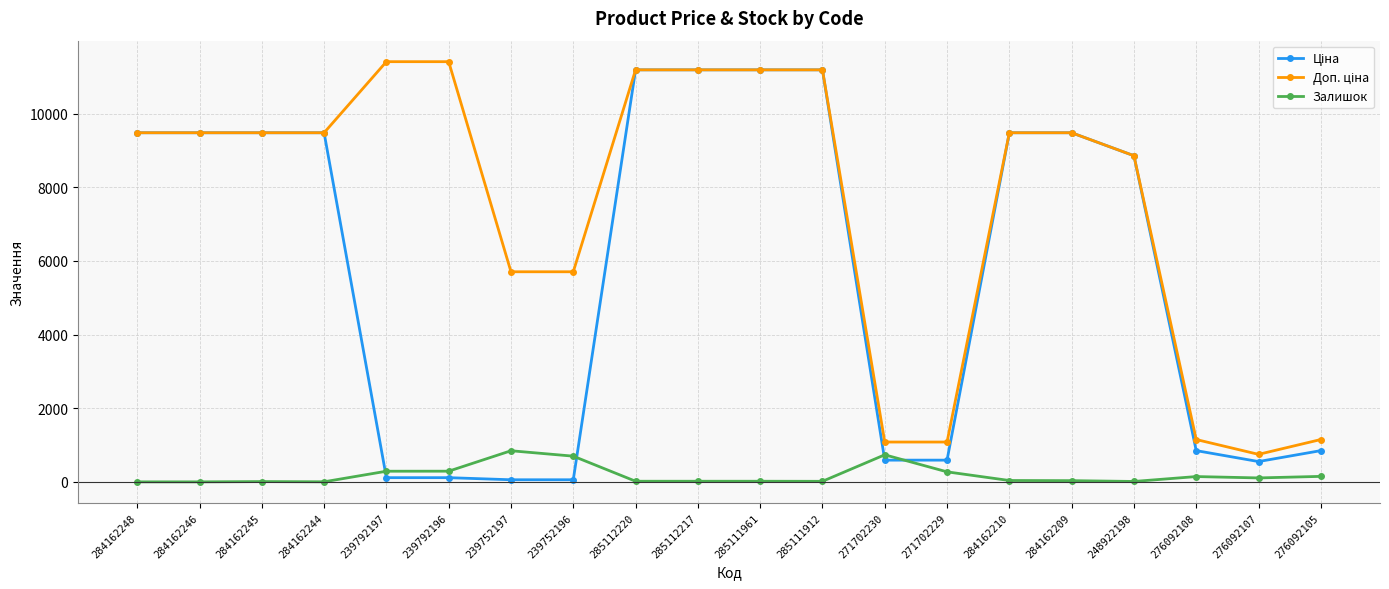

What is the value of the Залишок point at the 14th from the left?

272.0